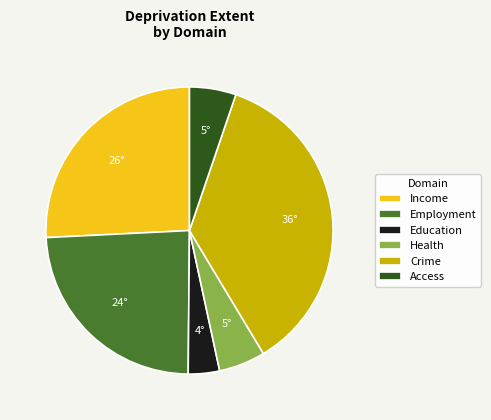

How many slices are in this pie chart?

6